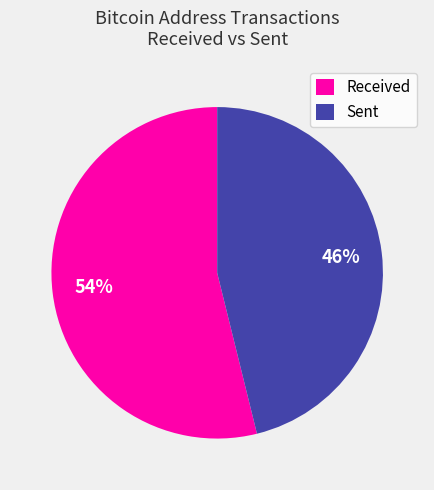

The Received slice represents 54% of the pie. True or false?

True